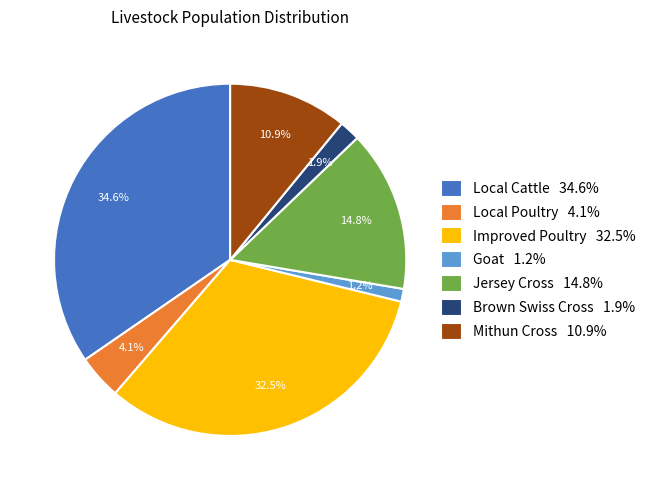

Which has a higher value, Improved Poultry 32.5% or Local Cattle 34.6%?

Local Cattle 34.6%